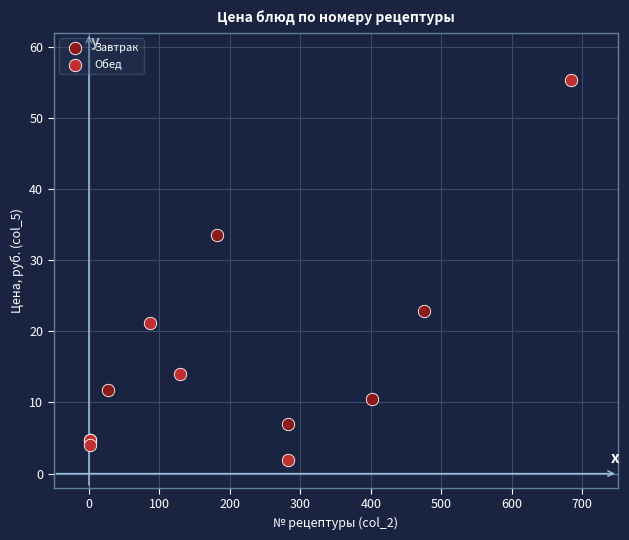

What are all the series names shown in the legend?

Завтрак, Обед